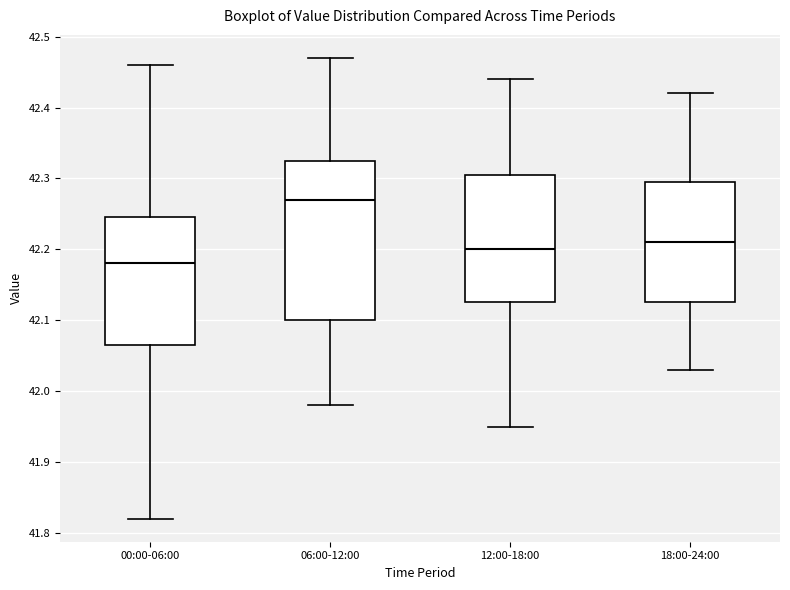

Where does the upper whisker of the box for 18:00-24:00 end on the y-axis? The values are not printed on the chart, so give them approximately, as read against the axis.

42.42